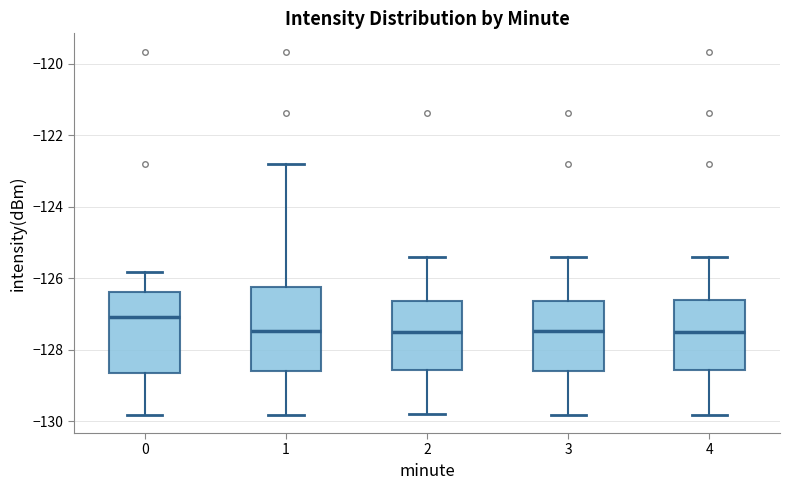

Which box has the highest median line?

0